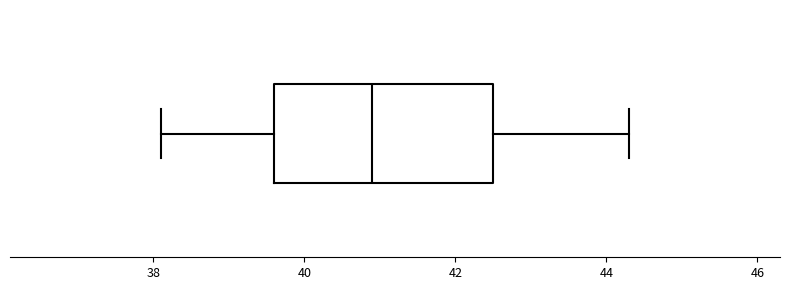

Transcribe this box plot: give where the median line is, the range the box spans, and where the two whiskers end, as read against the x-axis. The values are not printed on the chart, so give them approximately, as read against the axis.

median 41.0, box 39.6 to 42.6, whiskers 38.2 to 44.4